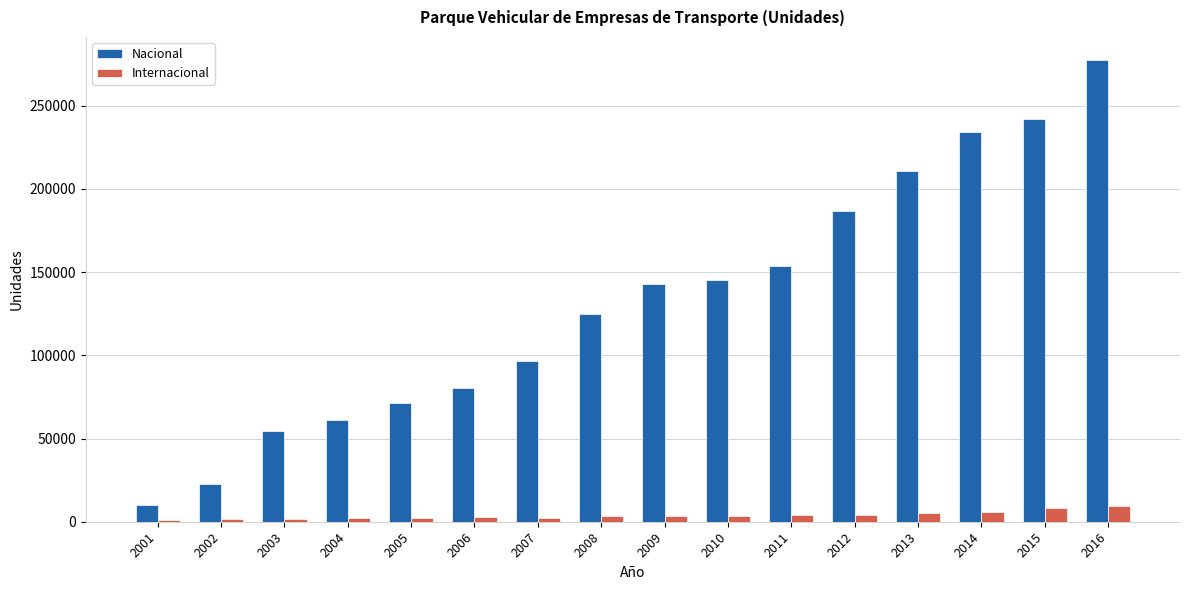

What are all the series names shown in the legend?

Nacional, Internacional